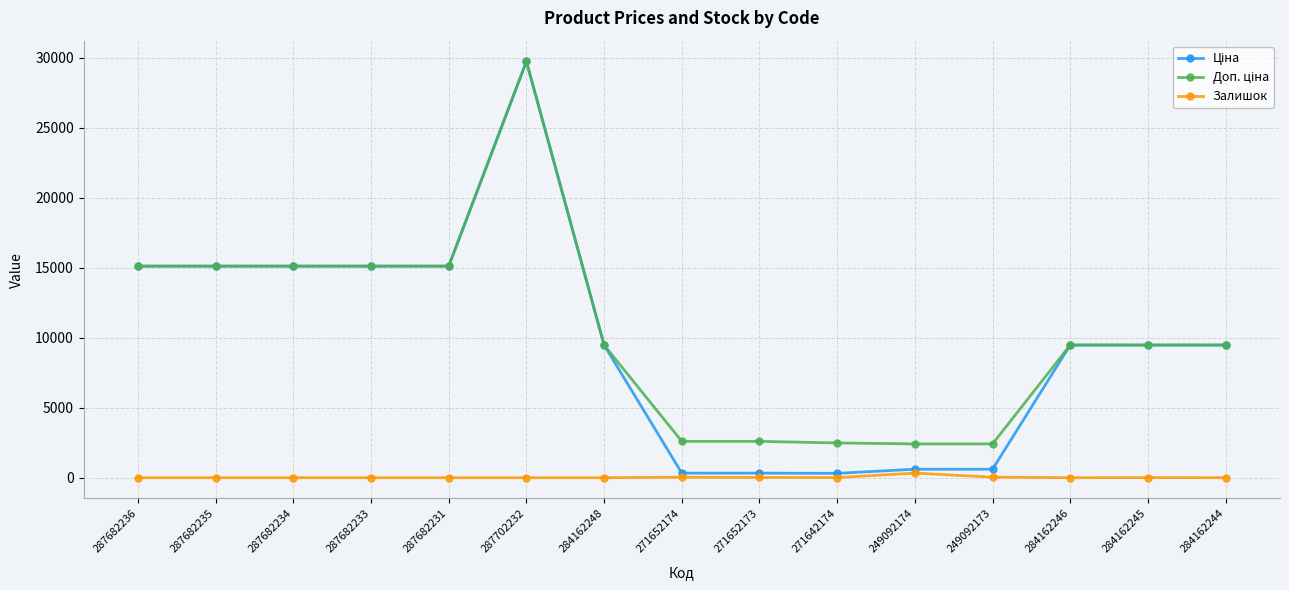

In Залишок, how many points are higher than both neighbors (excluding endpoints)?

3